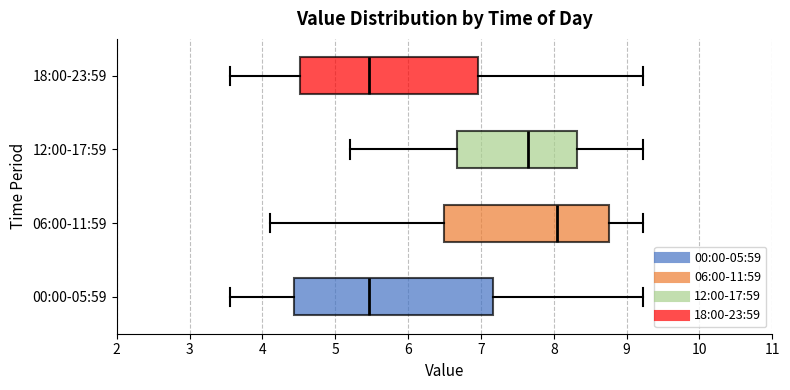

Reading bottom to top, read every box against the x-axis: the position of its median line, the range the box covers, and the ends of its whiskers. The values are not printed on the chart, so give them approximately, as read against the axis.

00:00-05:59: median 5.5, box 4.4 to 7.2, whiskers 3.6 to 9.2
06:00-11:59: median 8.1, box 6.5 to 8.8, whiskers 4.1 to 9.2
12:00-17:59: median 7.7, box 6.7 to 8.3, whiskers 5.2 to 9.2
18:00-23:59: median 5.5, box 4.5 to 7.0, whiskers 3.6 to 9.2